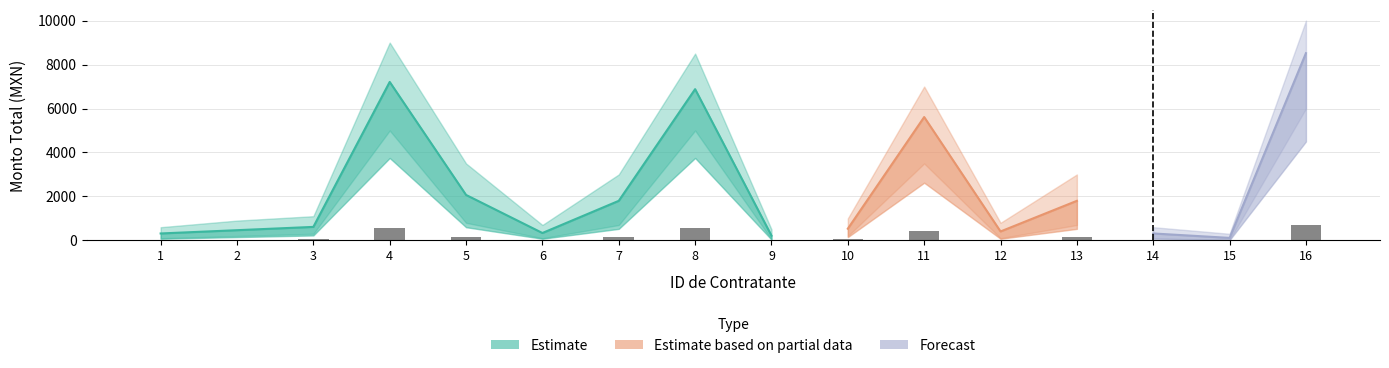

Read the value at 13.

144.0